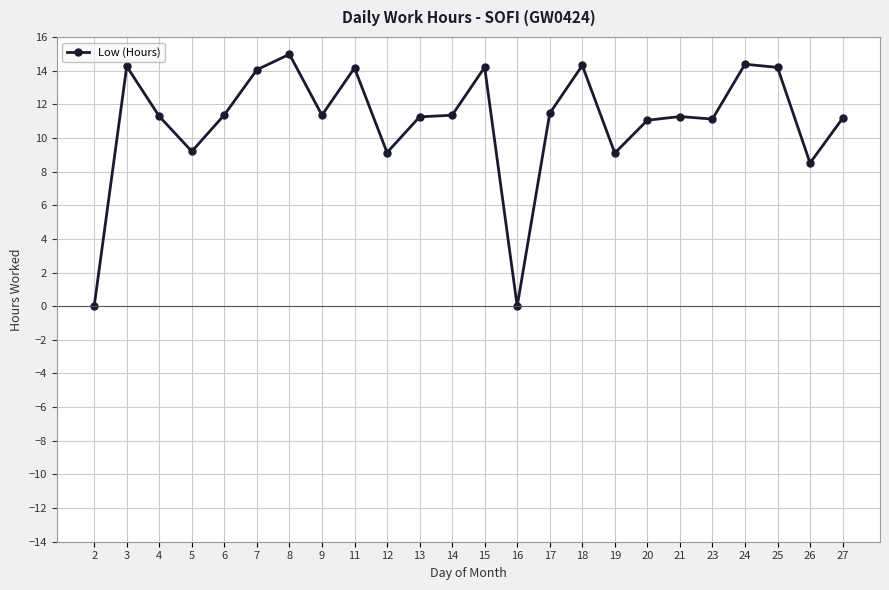

At which category does the data reach its first local peak?

3